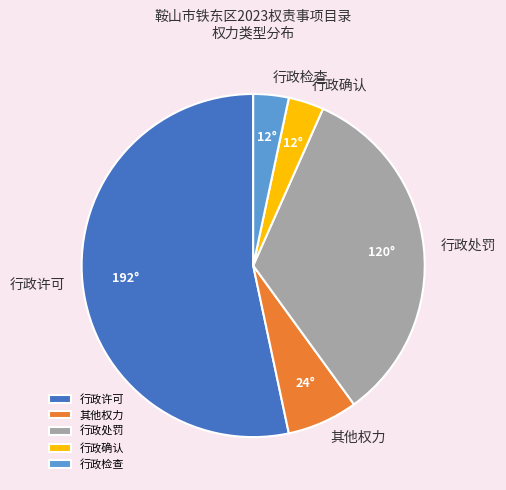

Does 行政确认 account for over 50% of the chart?

No